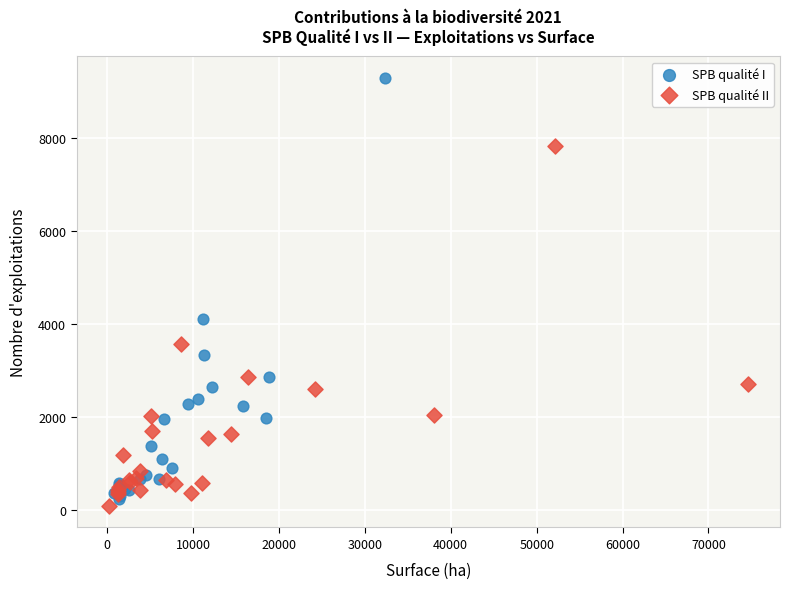

Which series has the largest Y range (max minus min)?

SPB qualité I